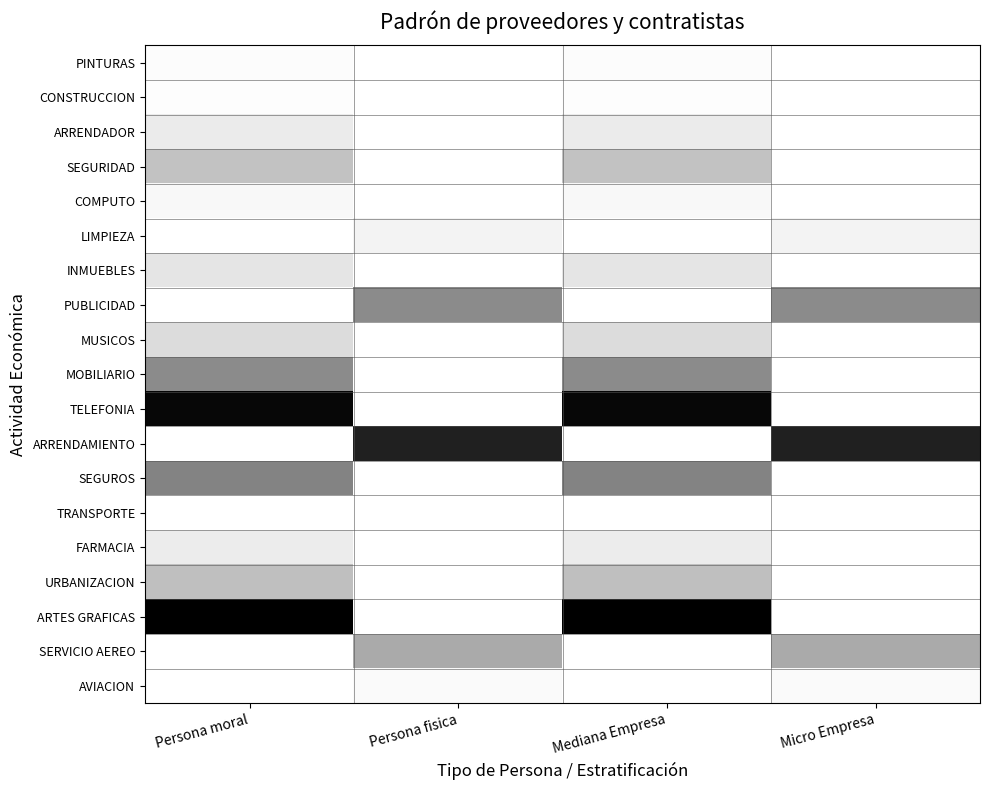

Reading left to right, what are all the values shown in this chart?

PINTURAS: Persona moral=37	Persona fisica=0	Mediana Empresa=37	Micro Empresa=0
CONSTRUCCION: Persona moral=35	Persona fisica=0	Mediana Empresa=35	Micro Empresa=0
ARRENDADOR: Persona moral=237	Persona fisica=0	Mediana Empresa=237	Micro Empresa=0
SEGURIDAD: Persona moral=718	Persona fisica=0	Mediana Empresa=718	Micro Empresa=0
COMPUTO: Persona moral=92	Persona fisica=0	Mediana Empresa=92	Micro Empresa=0
LIMPIEZA: Persona moral=0	Persona fisica=141	Mediana Empresa=0	Micro Empresa=141
INMUEBLES: Persona moral=313	Persona fisica=0	Mediana Empresa=313	Micro Empresa=0
PUBLICIDAD: Persona moral=0	Persona fisica=1361	Mediana Empresa=0	Micro Empresa=1361
MUSICOS: Persona moral=415	Persona fisica=0	Mediana Empresa=415	Micro Empresa=0
MOBILIARIO: Persona moral=1360	Persona fisica=0	Mediana Empresa=1360	Micro Empresa=0
TELEFONIA: Persona moral=2908	Persona fisica=0	Mediana Empresa=2908	Micro Empresa=0
ARRENDAMIENTO: Persona moral=0	Persona fisica=2604	Mediana Empresa=0	Micro Empresa=2604
SEGUROS: Persona moral=1457	Persona fisica=0	Mediana Empresa=1457	Micro Empresa=0
TRANSPORTE: Persona moral=3	Persona fisica=0	Mediana Empresa=3	Micro Empresa=0
FARMACIA: Persona moral=229	Persona fisica=0	Mediana Empresa=229	Micro Empresa=0
URBANIZACION: Persona moral=756	Persona fisica=0	Mediana Empresa=756	Micro Empresa=0
ARTES GRAFICAS: Persona moral=2998	Persona fisica=0	Mediana Empresa=2998	Micro Empresa=0
SERVICIO AEREO: Persona moral=0	Persona fisica=999	Mediana Empresa=0	Micro Empresa=999
AVIACION: Persona moral=0	Persona fisica=65	Mediana Empresa=0	Micro Empresa=65